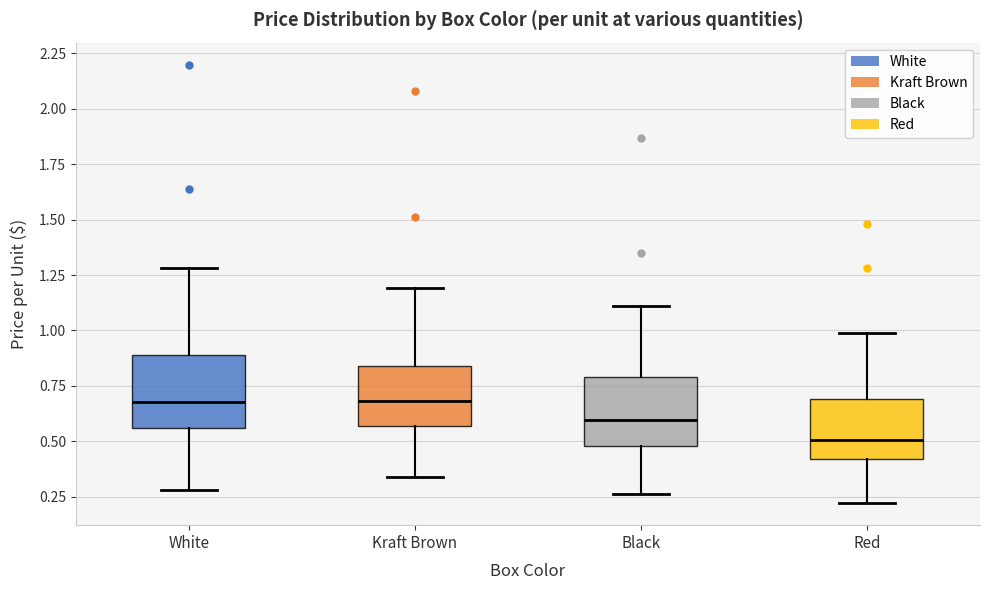

Which box has the lowest median line?

Red